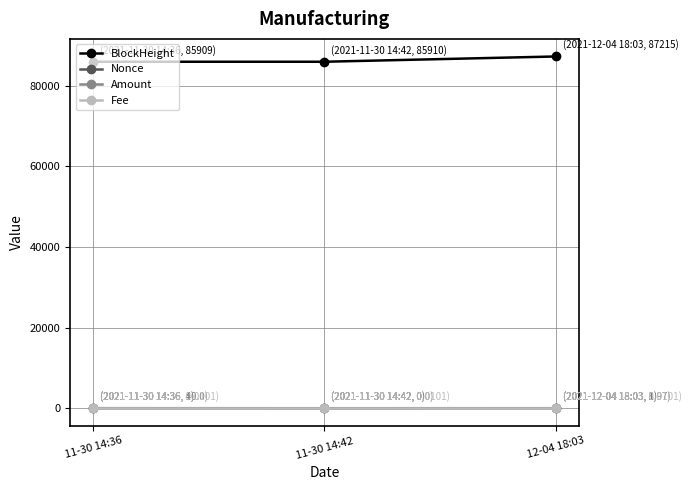

What is the label of the 2nd point from the right?

11-30 14:42